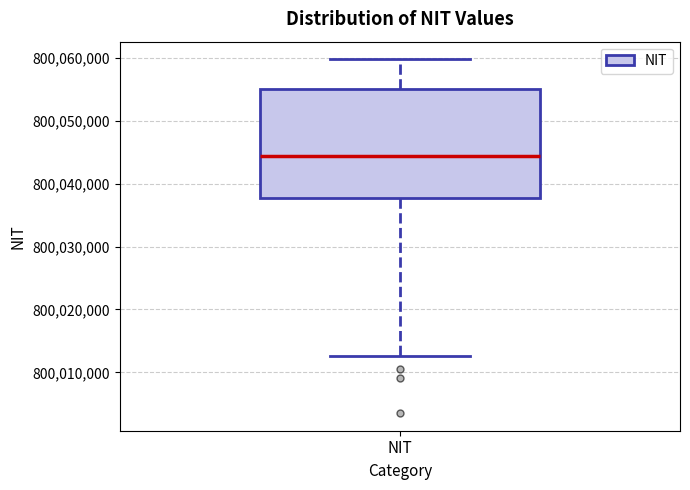

Read this box plot against the y-axis: the position of the median line, the range covered by the box, and the ends of both whiskers. The values are not printed on the chart, so give them approximately, as read against the axis.

median 800044000, box 800038000 to 800055000, whiskers 800013000 to 800060000